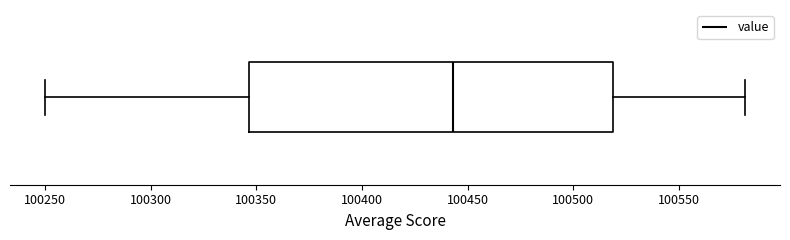

Transcribe this box plot: give where the median line is, the range the box spans, and where the two whiskers end, as read against the x-axis. The values are not printed on the chart, so give them approximately, as read against the axis.

median 100445, box 100345 to 100520, whiskers 100250 to 100580